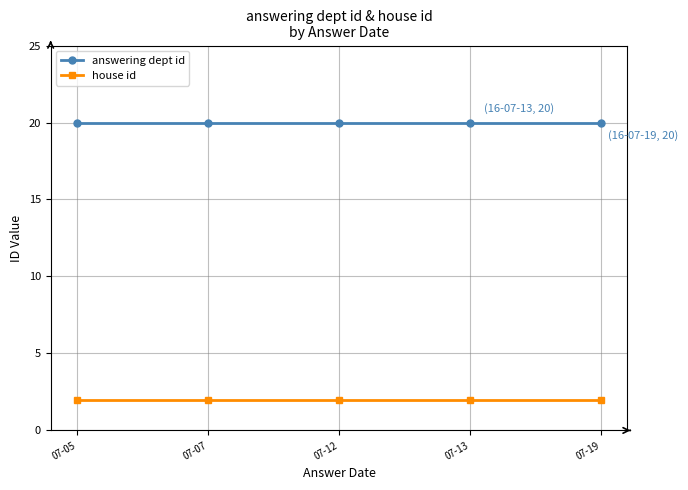

What value does the house id series have at 07-05?

2